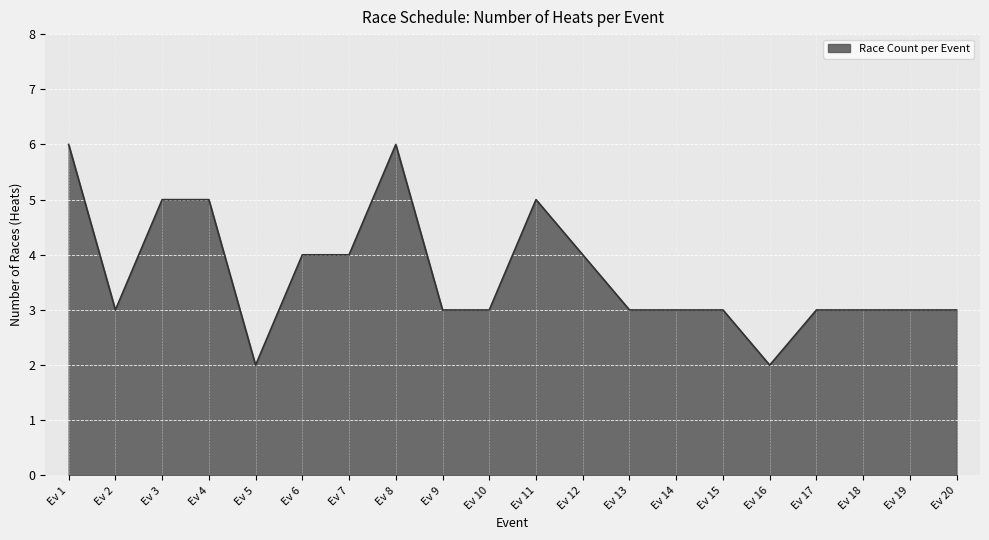

Between Ev 17 and Ev 3, which is larger?

Ev 3